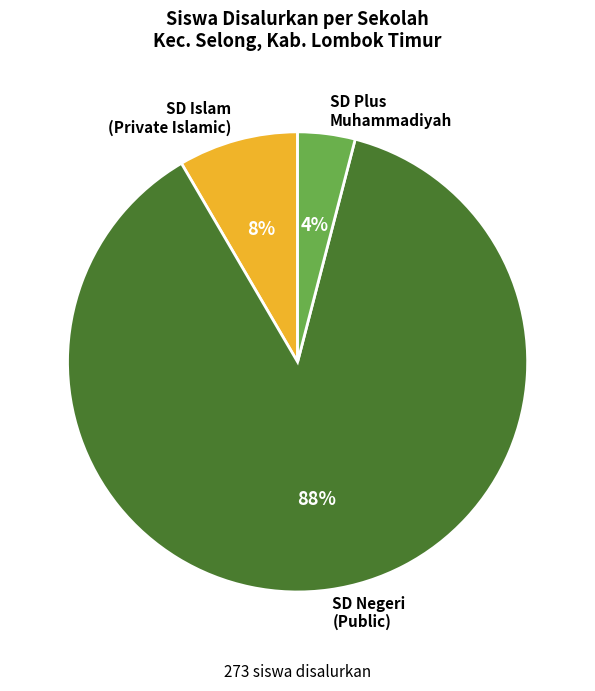

Which category has the smallest portion of the pie?

SD Plus Muhammadiyah